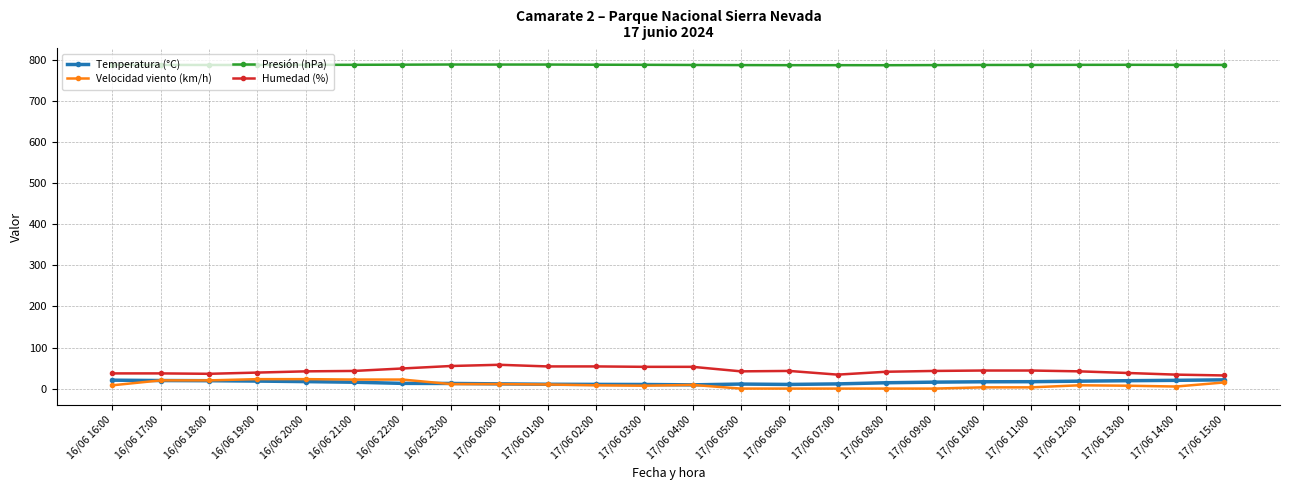

True or false: Presión (hPa) has more than 0 interior local peaks.

True